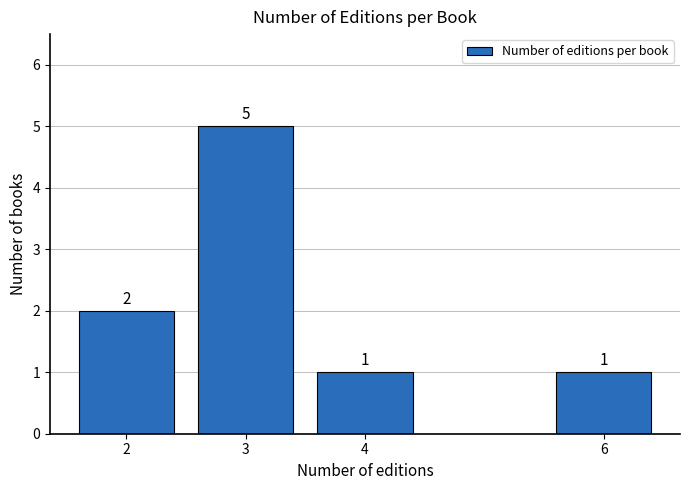

Reading right to left, what are all the values shown in this chart?

6=1	4=1	3=5	2=2